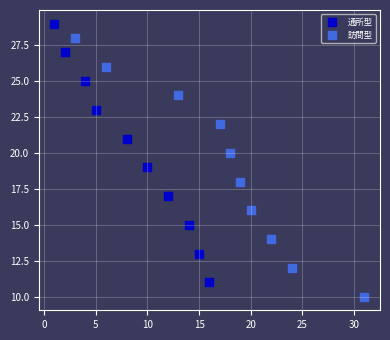

Which series contains the highest Y value?

通所型